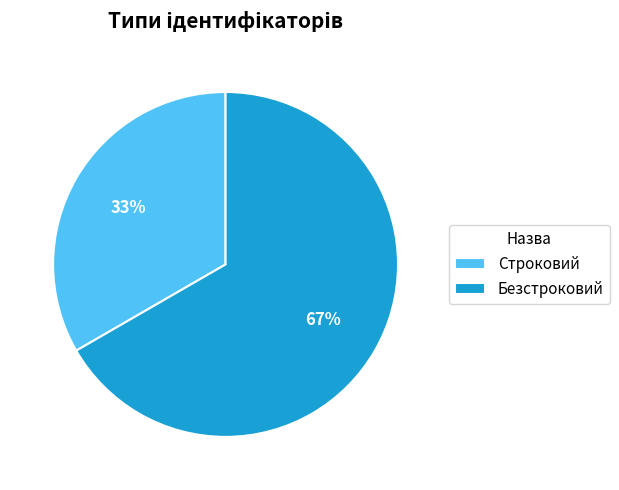

How many segments does this pie chart have?

2